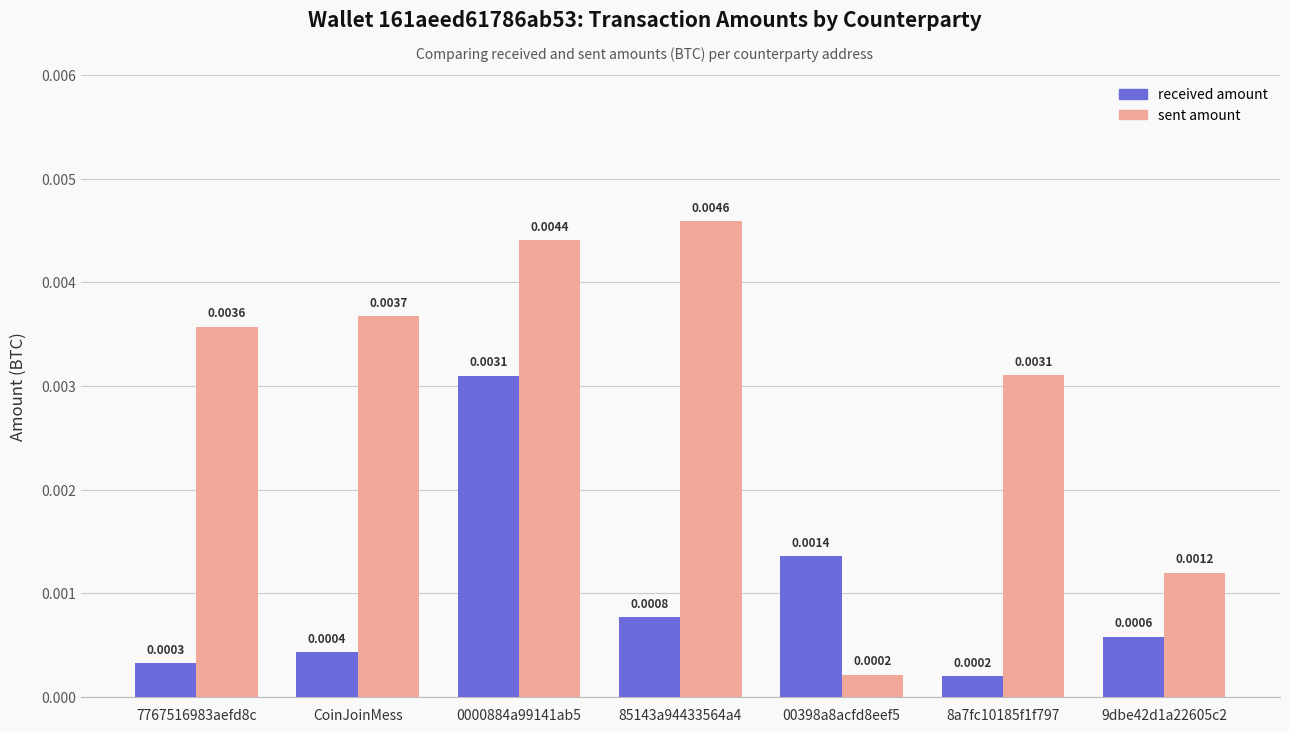

Which series changed the most between 7767516983aefd8c and 0000884a99141ab5?

received amount